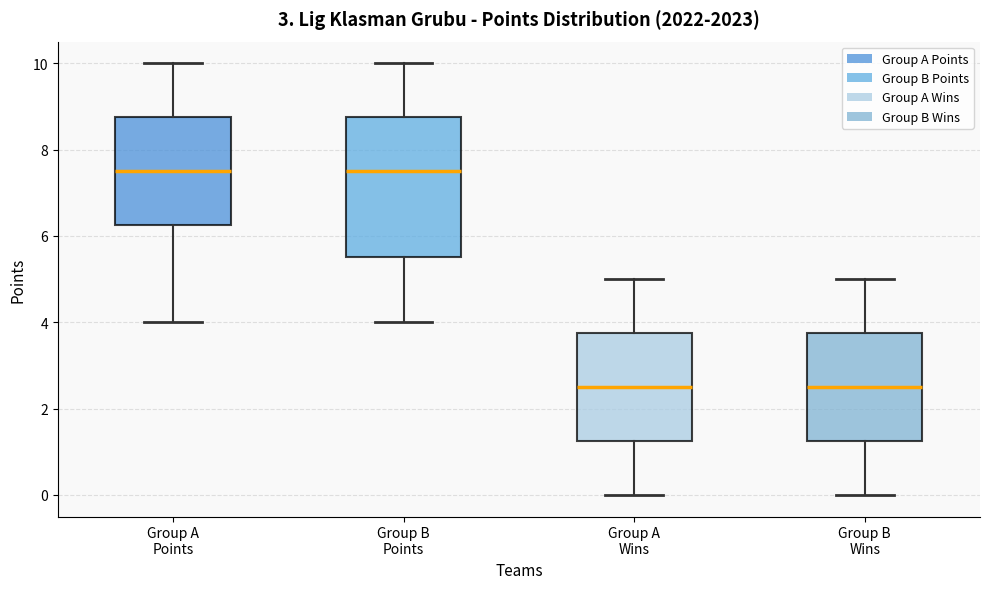

Reading left to right, transcribe this box plot: for each box, give where its median line is, the range the box spans, and where its two whiskers end, as read against the y-axis. The values are not printed on the chart, so give them approximately, as read against the axis.

Group A Points: median 7.6, box 6.2 to 8.8, whiskers 4.0 to 10.0
Group B Points: median 7.6, box 5.6 to 8.8, whiskers 4.0 to 10.0
Group A Wins: median 2.6, box 1.2 to 3.8, whiskers 0.0 to 5.0
Group B Wins: median 2.6, box 1.2 to 3.8, whiskers 0.0 to 5.0